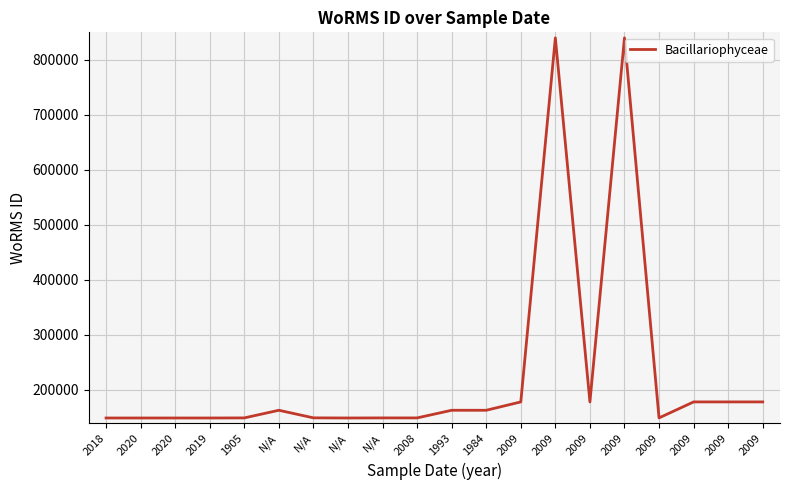

Does the chart have visible grid lines?

Yes